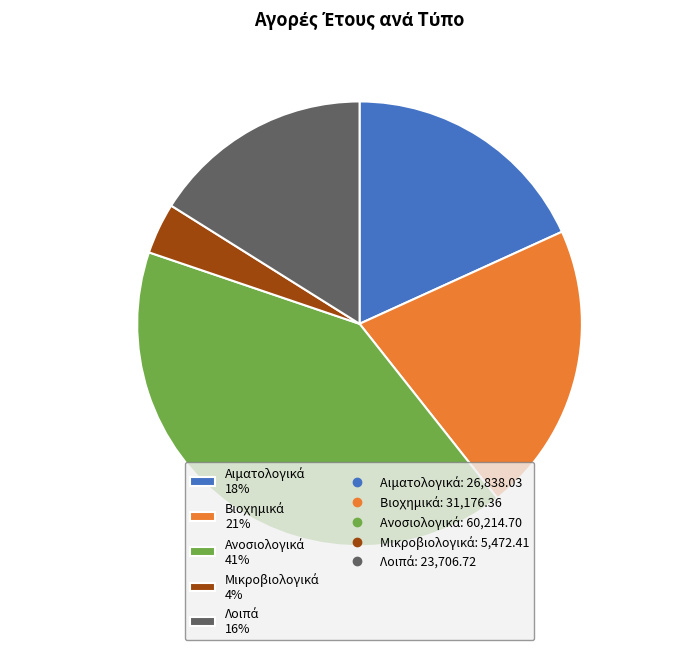

Does any single category account for the majority?

No